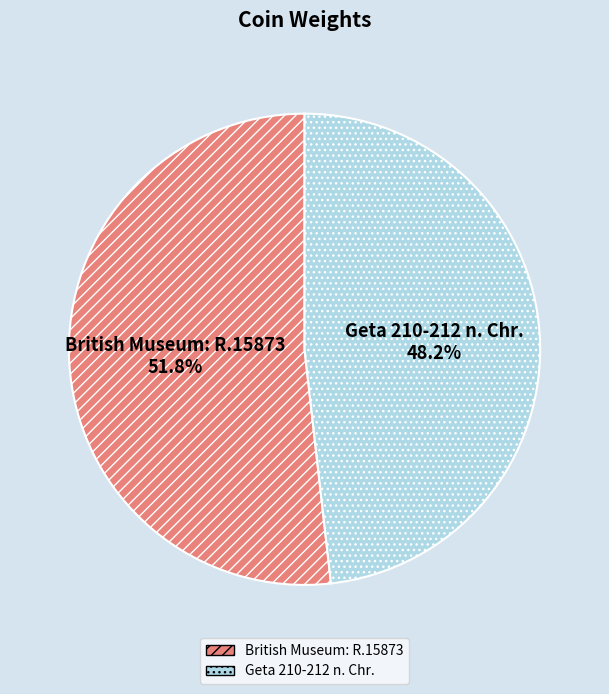

Rank the categories by value from lowest to highest.

Geta 210-212 n. Chr., British Museum: R.15873